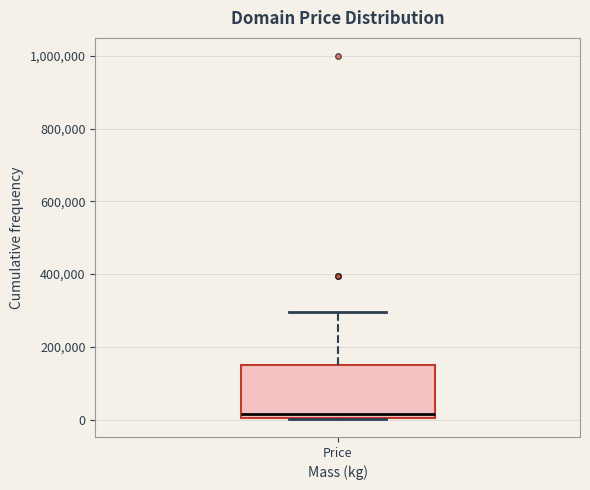

Where is the upper edge of the box for Price on the y-axis? The values are not printed on the chart, so give them approximately, as read against the axis.

140000